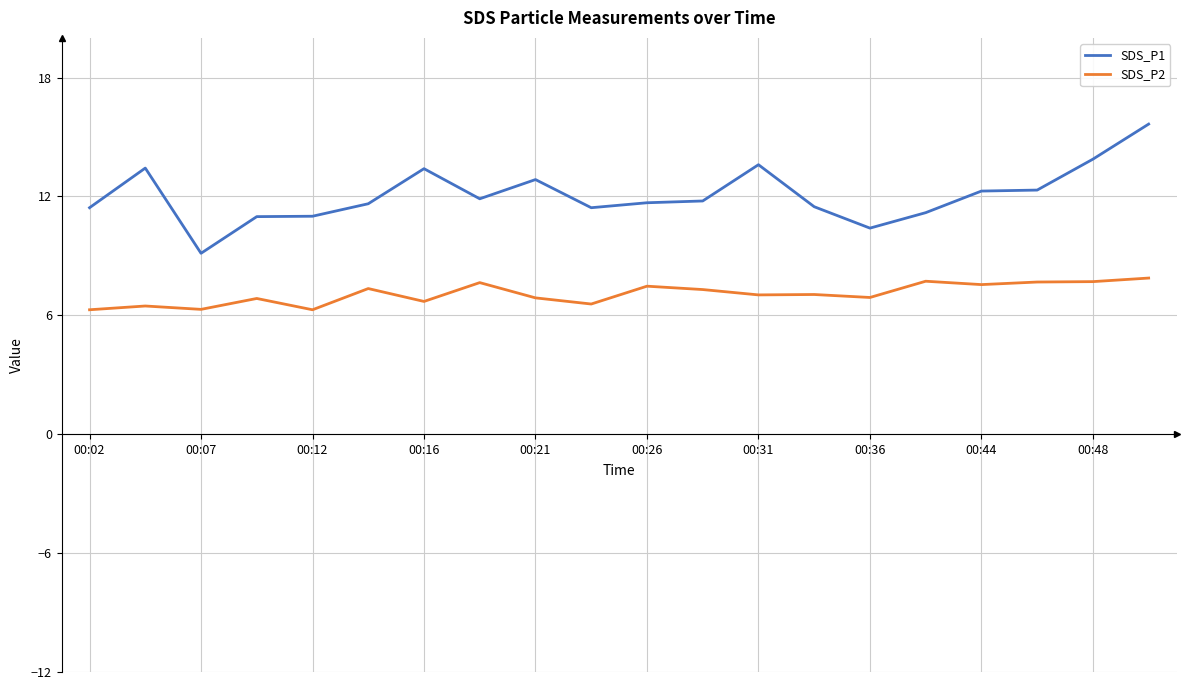

What is the smallest value displayed?

6.3